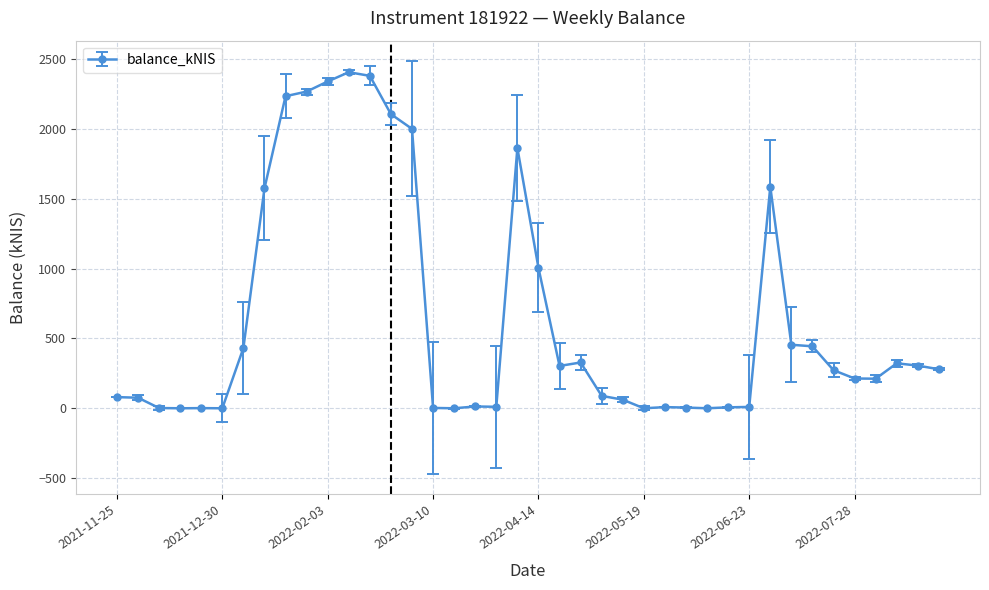

What is the difference between the maximum and minimum values?

2406.4